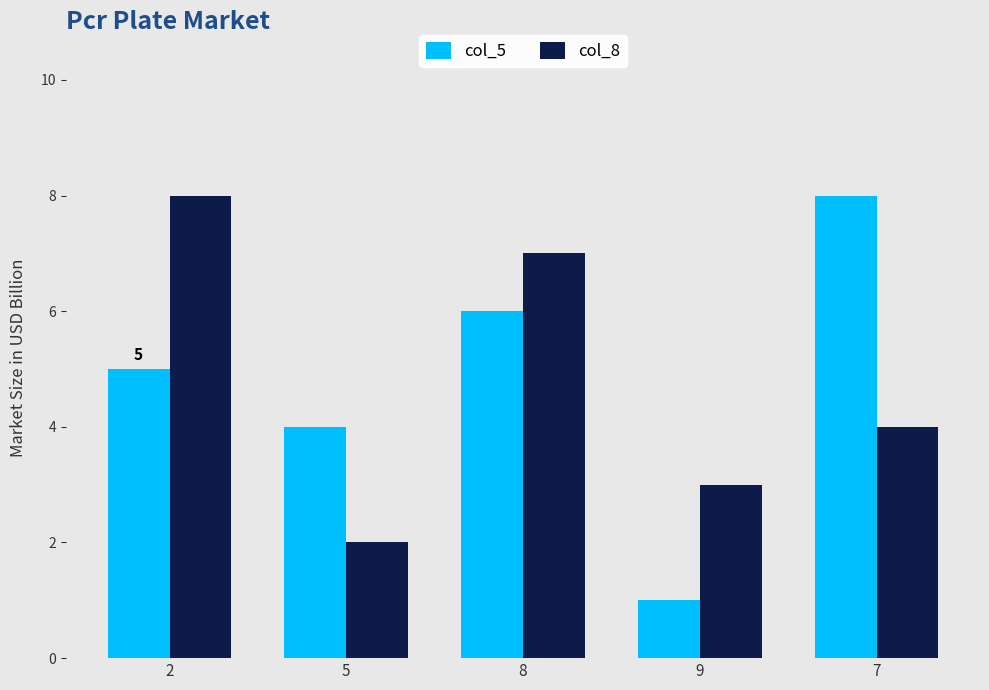

Which category has the lowest value in the col_5 series?

9